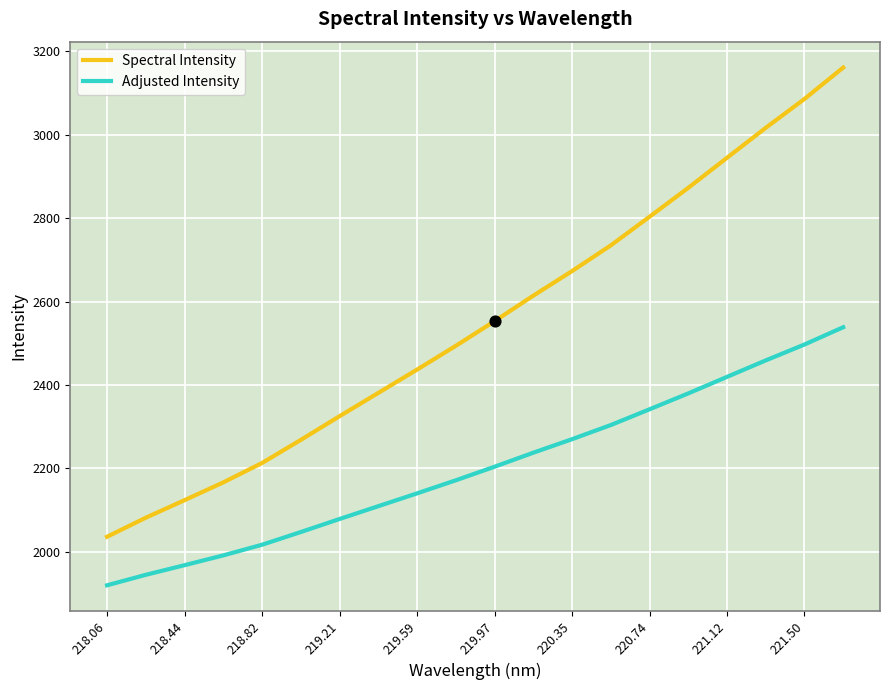

What are all the series names shown in the legend?

Spectral Intensity, Adjusted Intensity